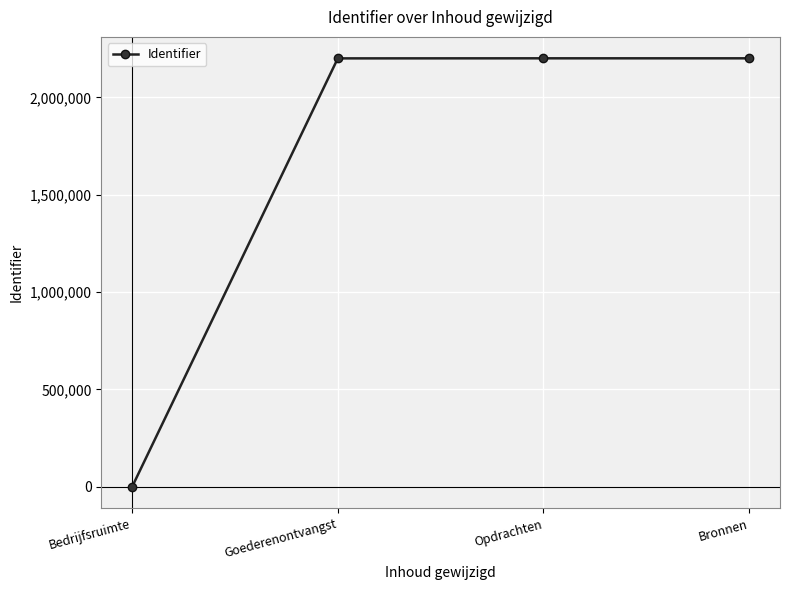

What is the sum of the values at Bedrijfsruimte and Bronnen?

2200391